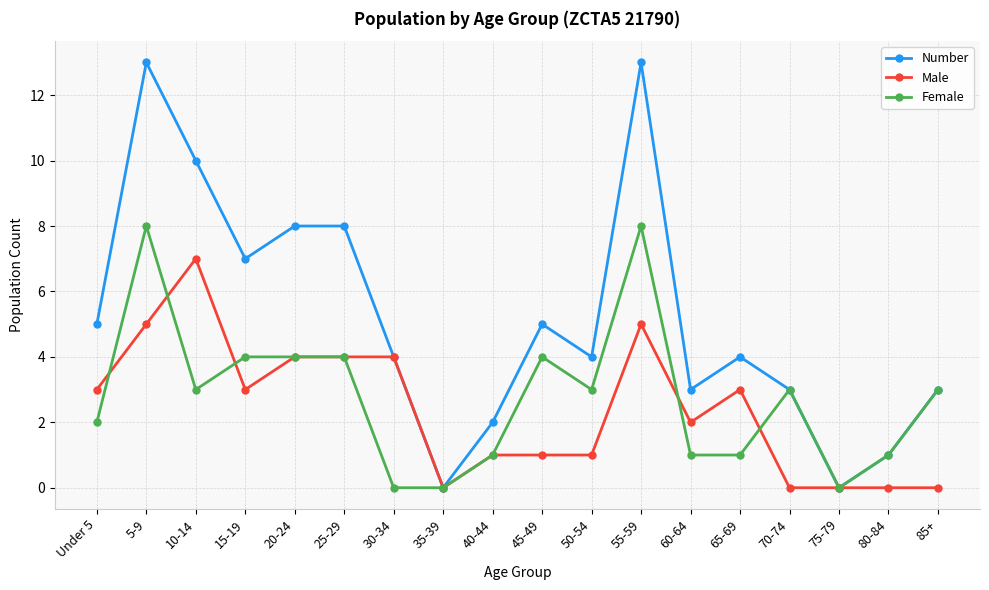

Is it true that Female equals 3 at 70-74?

True